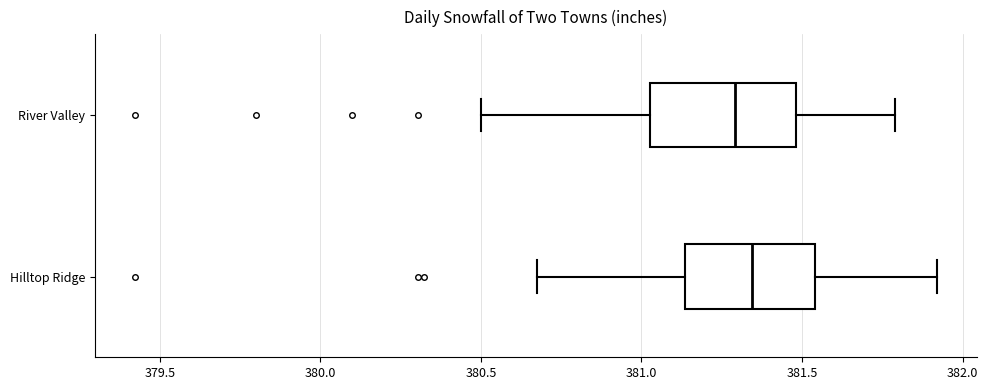

Where is the right edge of the box for Hilltop Ridge on the x-axis? The values are not printed on the chart, so give them approximately, as read against the axis.

381.55